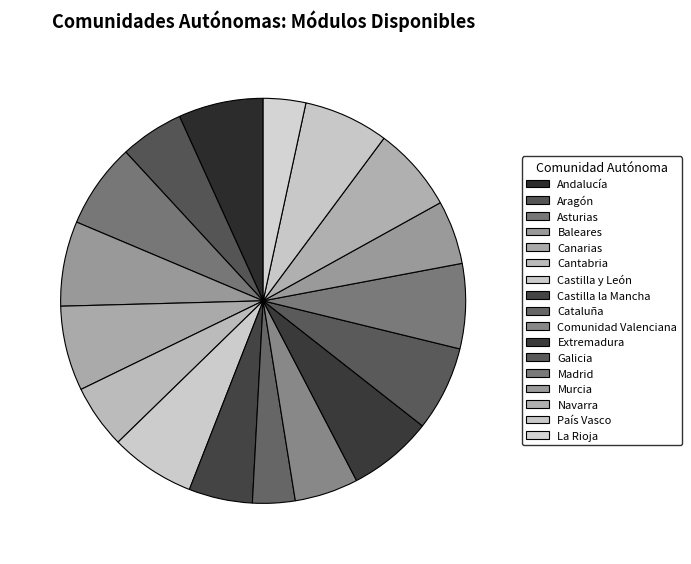

What portion of the pie excludes Castilla la Mancha?

94.9%